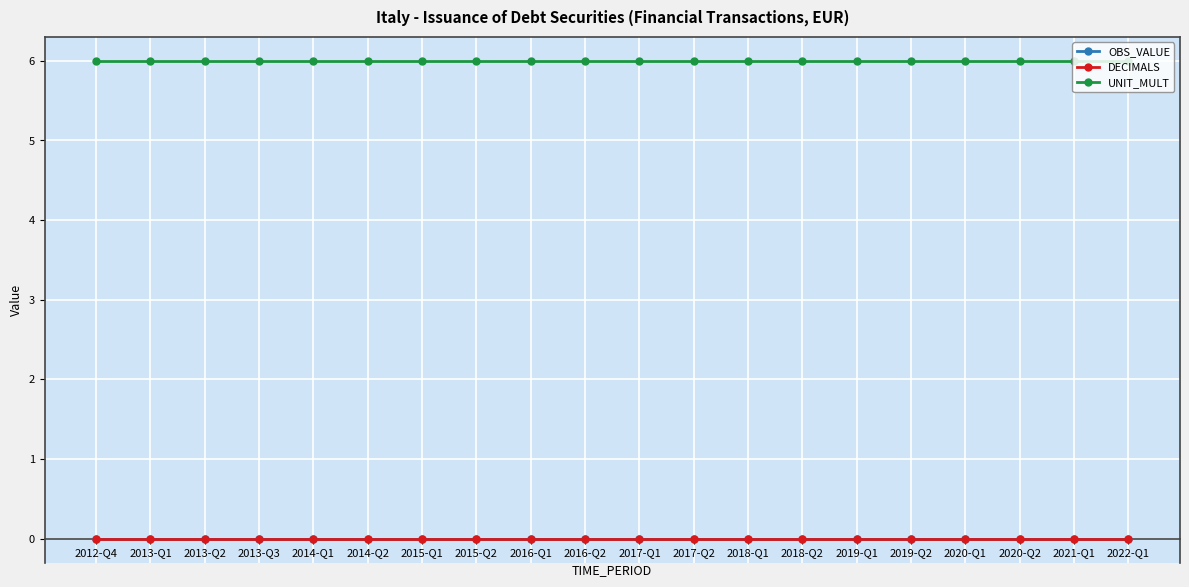

Reading left to right, list all the values displayed in this chart.

OBS_VALUE: 0	0	0	0	0	0	0	0	0	0	0	0	0	0	0	0	0	0	0	0
DECIMALS: 0	0	0	0	0	0	0	0	0	0	0	0	0	0	0	0	0	0	0	0
UNIT_MULT: 6	6	6	6	6	6	6	6	6	6	6	6	6	6	6	6	6	6	6	6